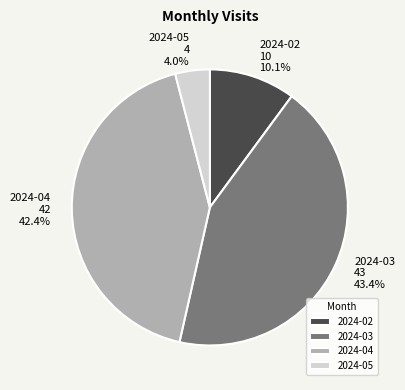

Count the number of slices in the pie.

4